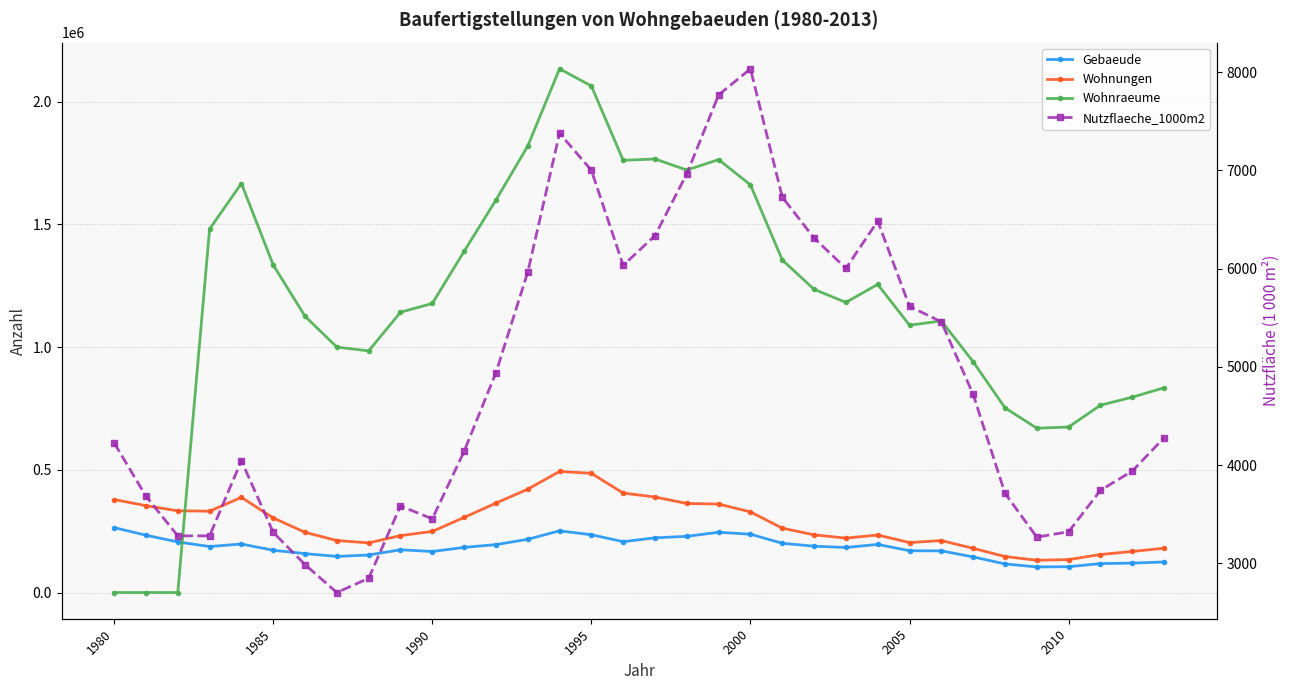

Does the chart display data point markers on the line(s)?

Yes